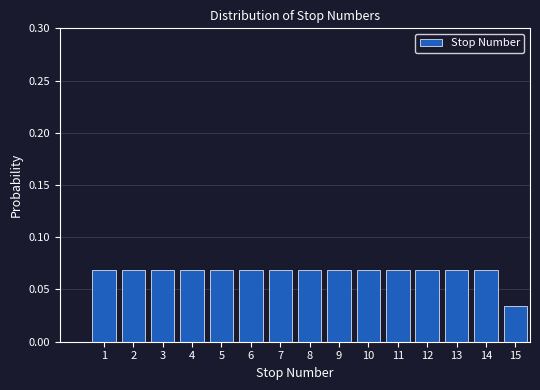

The chart shows a value of 0.0 at 10. True or false?

False